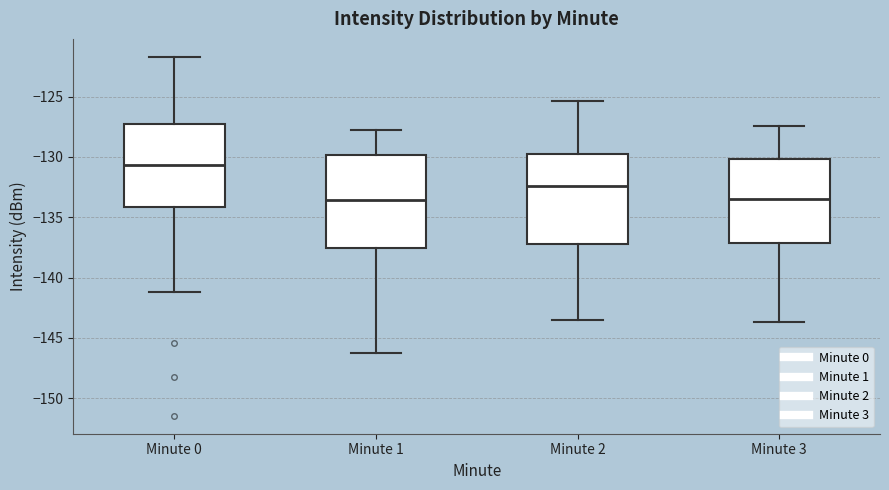

Reading left to right, transcribe this box plot: for each box, give where its median line is, the range the box spans, and where its two whiskers end, as read against the y-axis. The values are not printed on the chart, so give them approximately, as read against the axis.

Minute 0: median -130.5, box -134.0 to -127.5, whiskers -141.0 to -121.5
Minute 1: median -133.5, box -137.5 to -130.0, whiskers -146.5 to -128.0
Minute 2: median -132.5, box -137.0 to -129.5, whiskers -143.5 to -125.5
Minute 3: median -133.5, box -137.0 to -130.0, whiskers -143.5 to -127.5